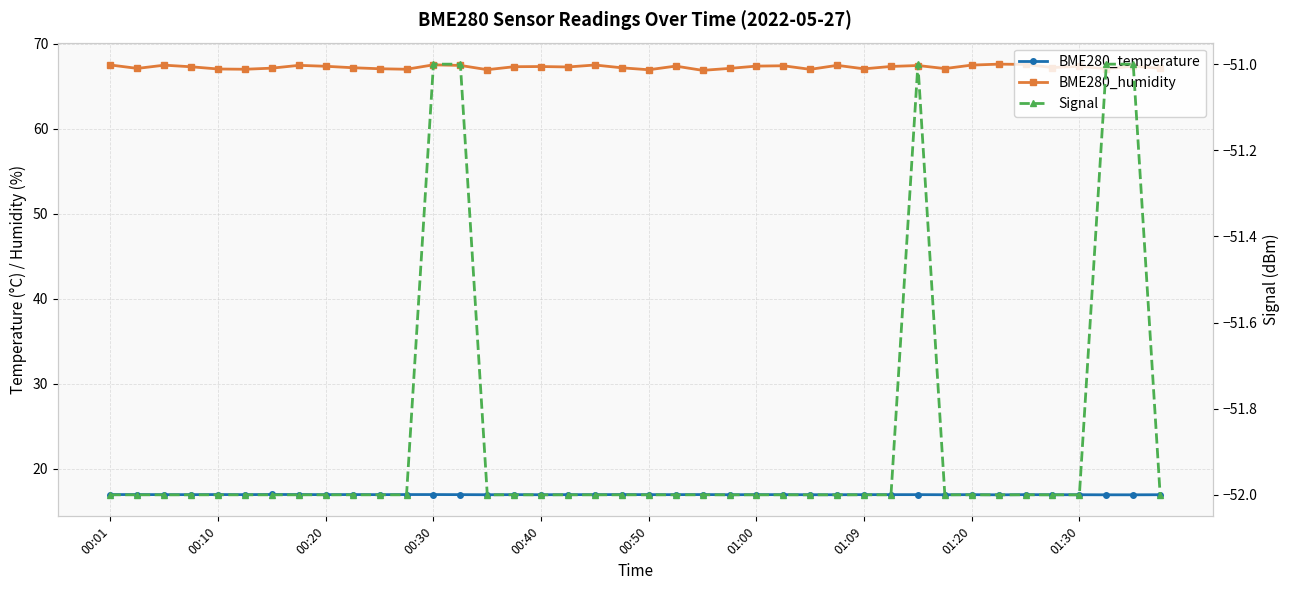

How many values in the BME280_humidity series exceed 67?

36